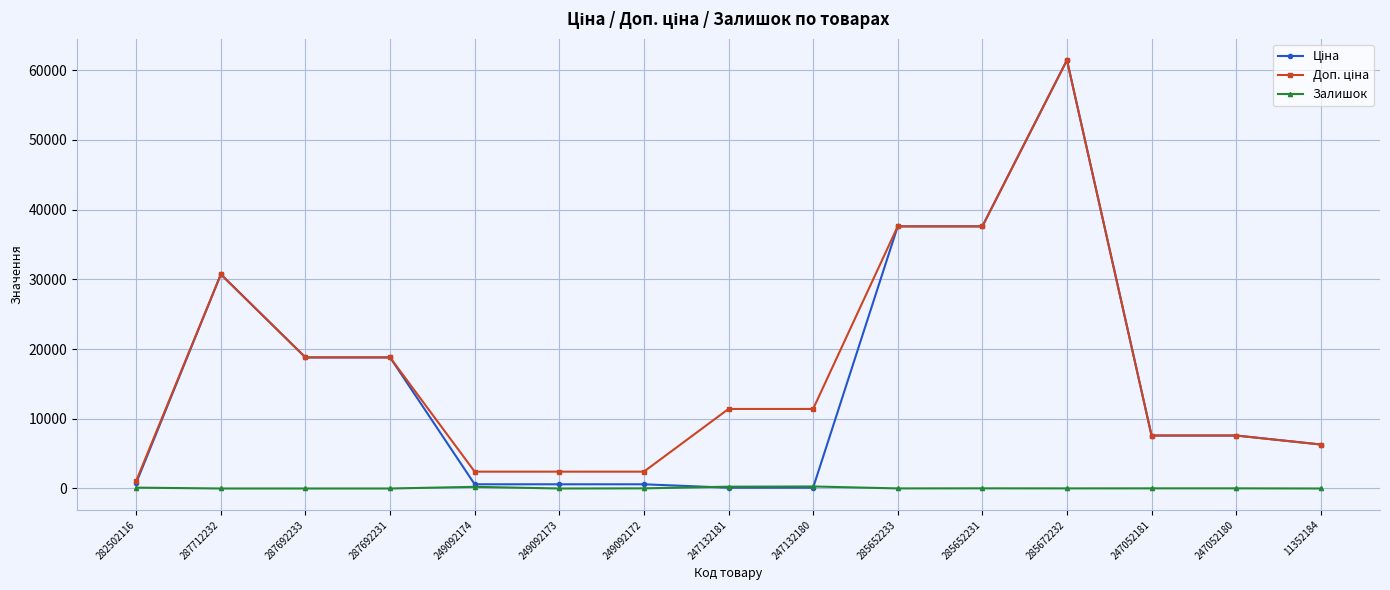

True or false: Залишок has a value of 12.0 at 285652233.

True